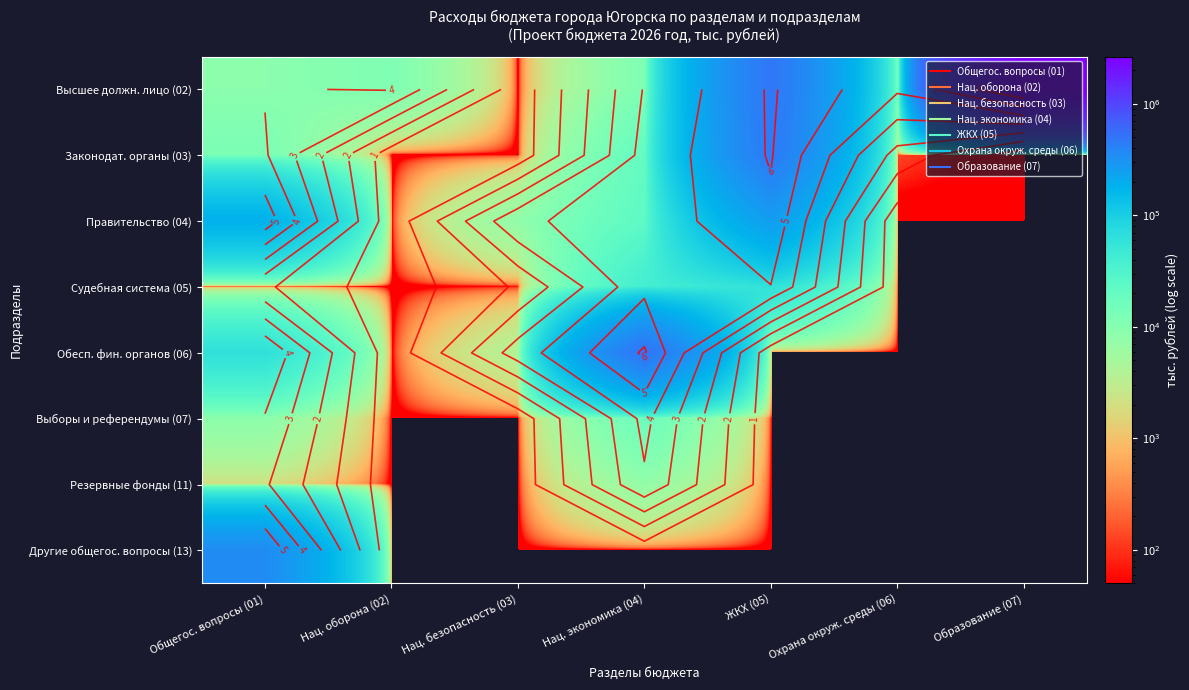

At which category is the sum across all series the highest?

Образование (07)